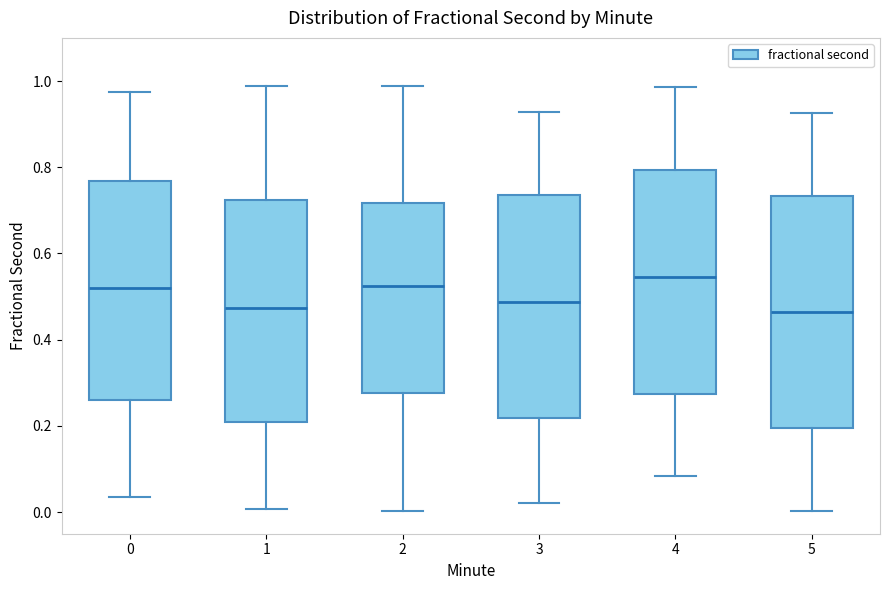

Reading left to right, read every box against the y-axis: the position of its median line, the range the box covers, and the ends of its whiskers. The values are not printed on the chart, so give them approximately, as read against the axis.

0: median 0.52, box 0.26 to 0.76, whiskers 0.04 to 0.98
1: median 0.48, box 0.22 to 0.72, whiskers 0.00 to 0.98
2: median 0.52, box 0.28 to 0.72, whiskers 0.00 to 0.98
3: median 0.48, box 0.22 to 0.74, whiskers 0.02 to 0.92
4: median 0.54, box 0.28 to 0.80, whiskers 0.08 to 0.98
5: median 0.46, box 0.20 to 0.74, whiskers 0.00 to 0.92